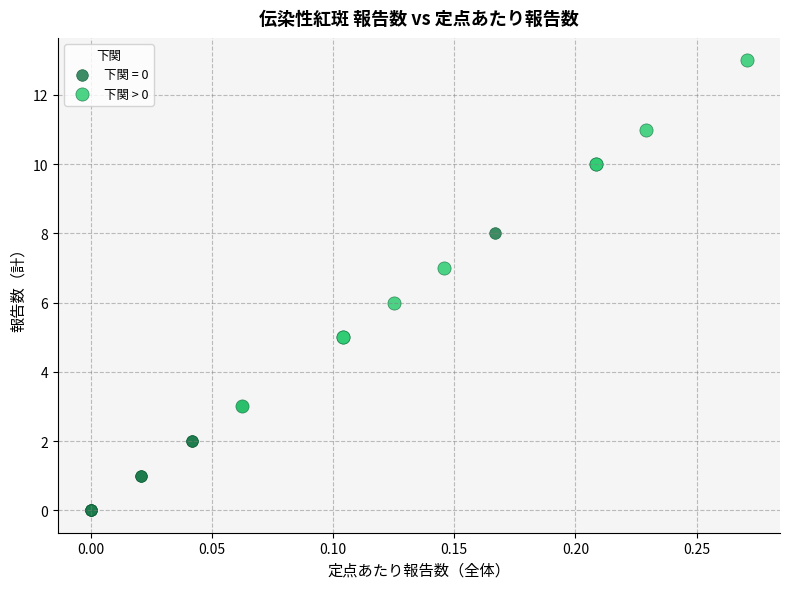

Which series contains the highest Y value?

下関 > 0